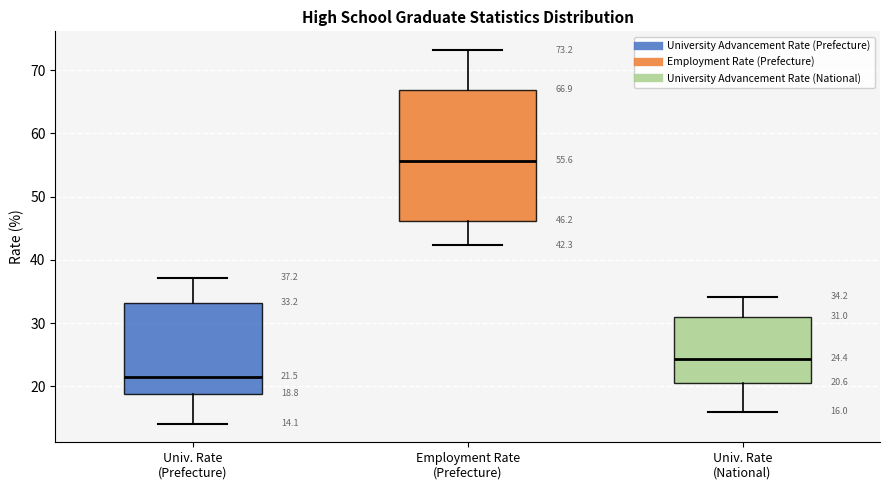

Which box has the highest median line?

Employment Rate (Prefecture)